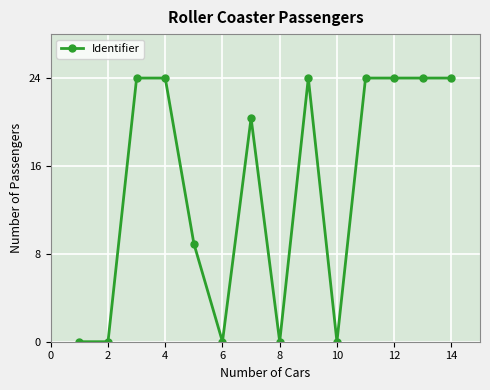

What is the sum of all values?

197.3